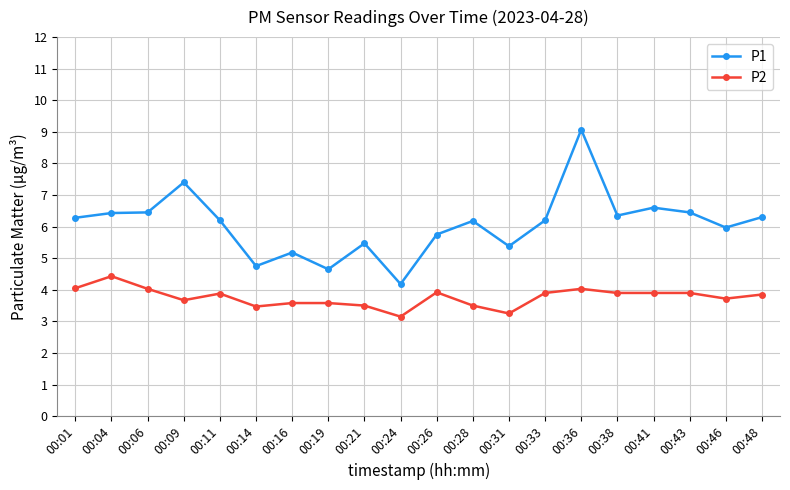

At which label does P1 reach its peak?

00:36